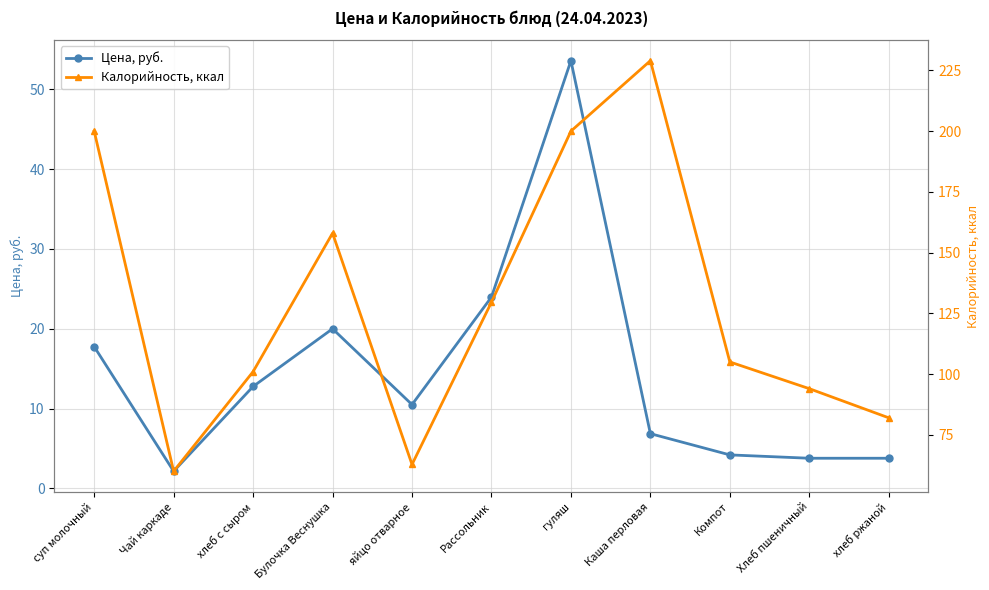

Is the value of Калорийность, ккал at Компот greater than the value of Цена, руб. at Каша перловая?

Yes